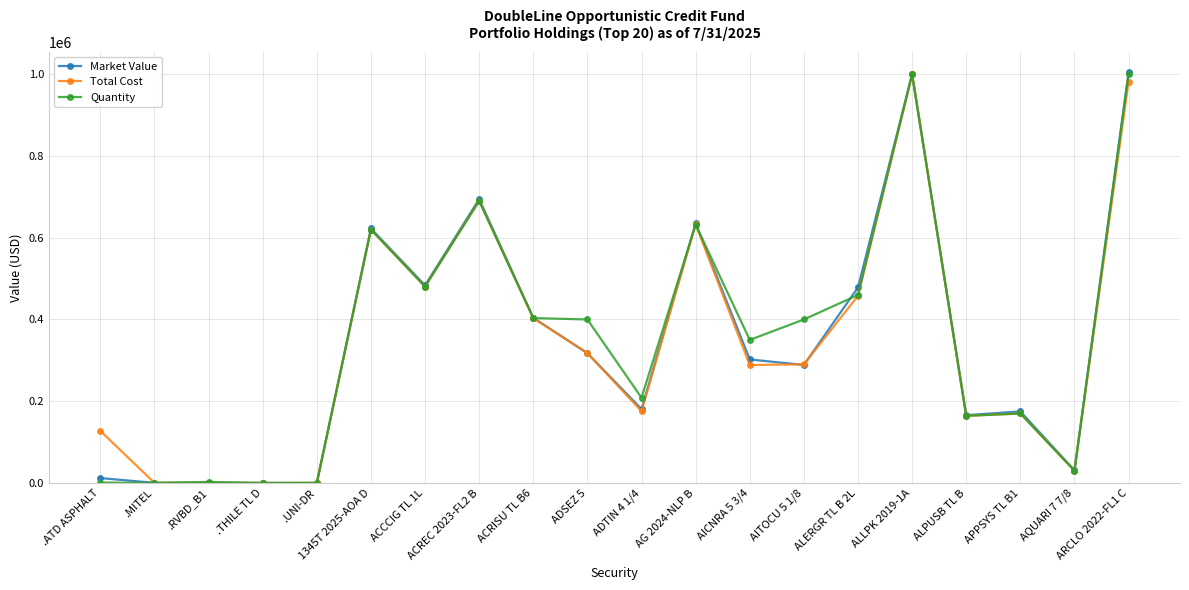

What is the spread (max minus min) of values at ACREC 2023-FL2 B?

4758.9